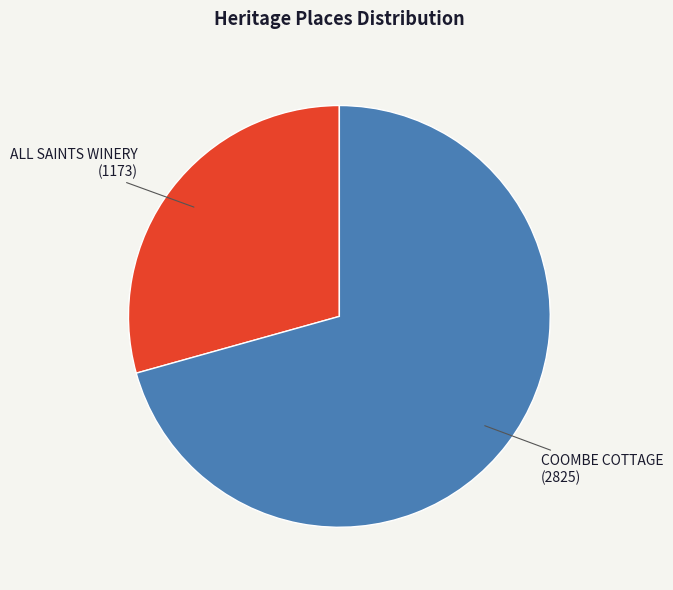

Is ALL SAINTS WINERY the majority of the pie?

No